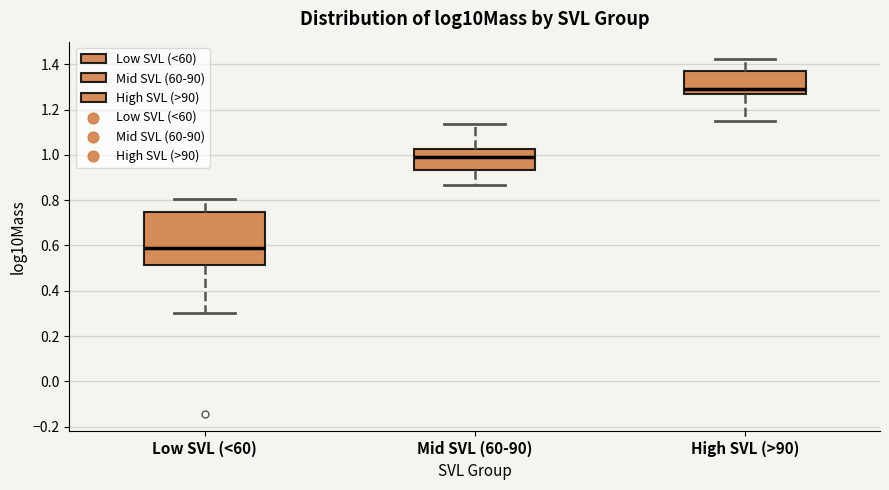

Which box is the tallest, from its lower edge to its upper edge?

Low SVL (<60)